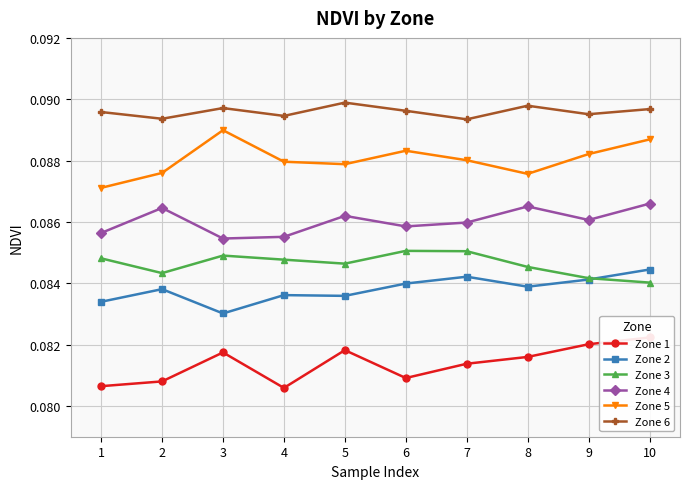

What is the lowest value of the Zone 2 series?

0.1